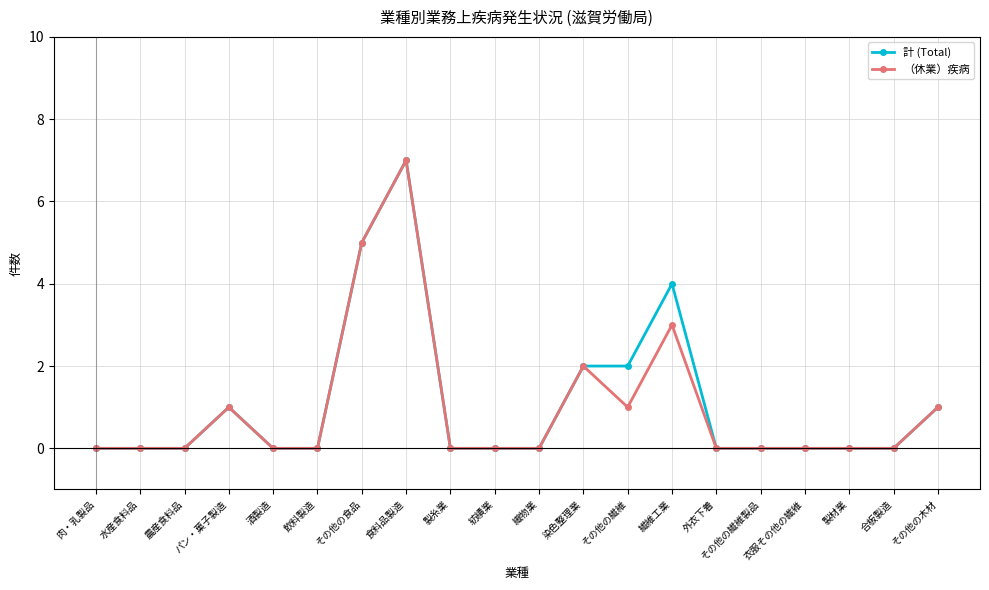

What is the highest value of the （休業）疾病 series?

7